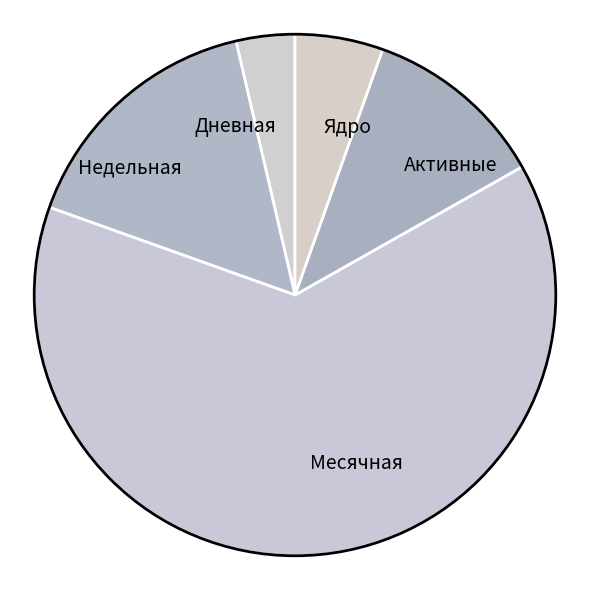

Is the sum of Дневная and Ядро greater than half?

No